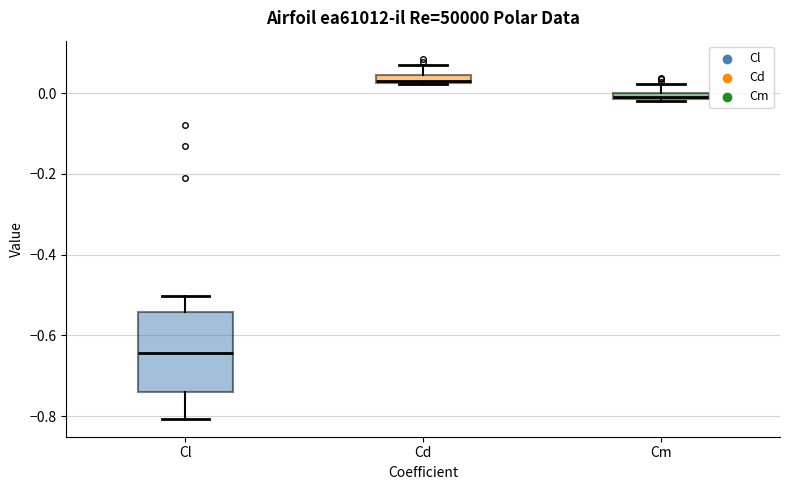

Comparing the boxes themselves (not the whiskers), which one is the tallest?

Cl